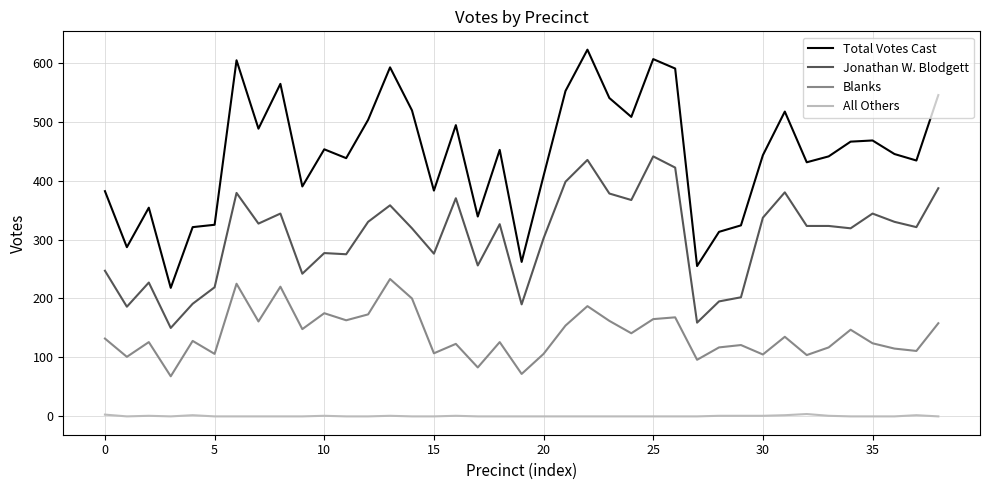

Which series has the largest total across all categories?

Total Votes Cast